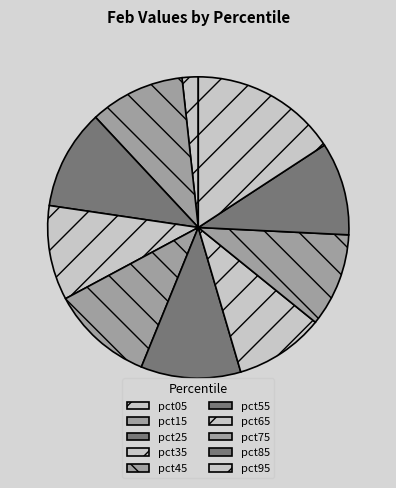

To the nearest percent, what percentage of the pie is pct25?

11%